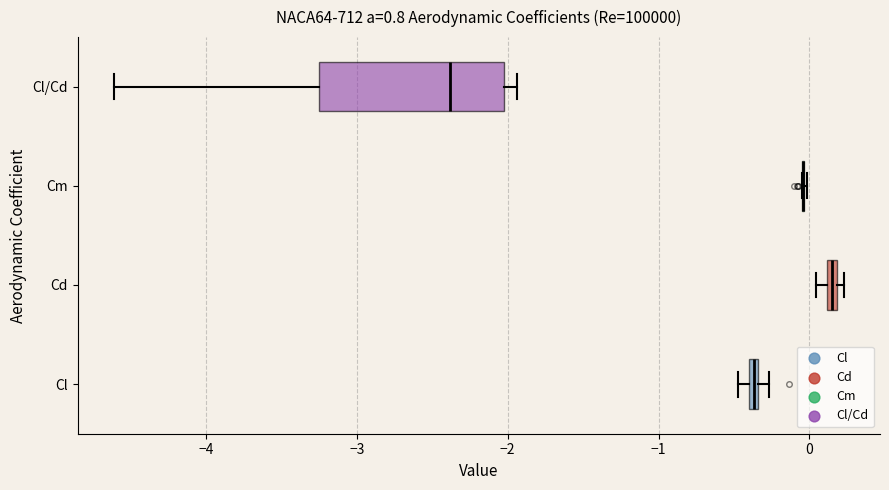

Which box is the widest, from its left edge to its right edge?

Cl/Cd